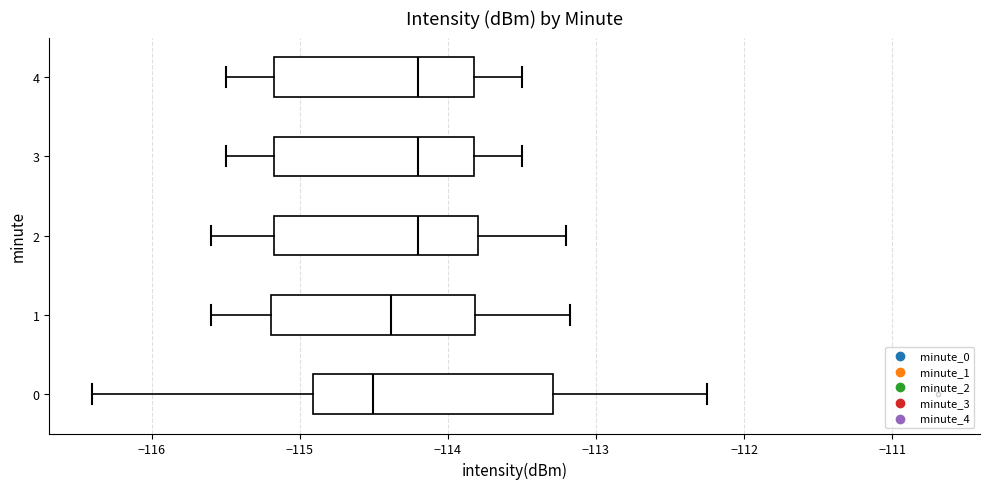

Where is the right edge of the box at y = 2 on the x-axis? The values are not printed on the chart, so give them approximately, as read against the axis.

-113.8